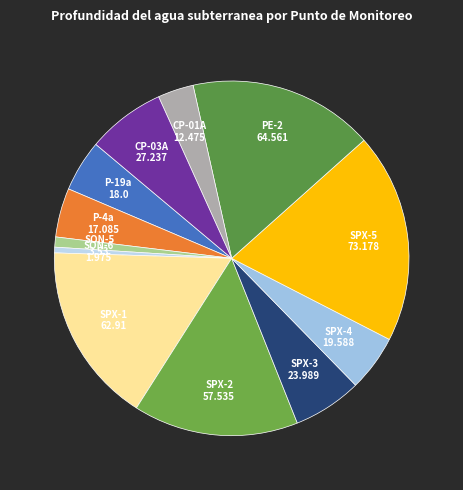

Is it true that CP-01A is 3% of the pie?

True